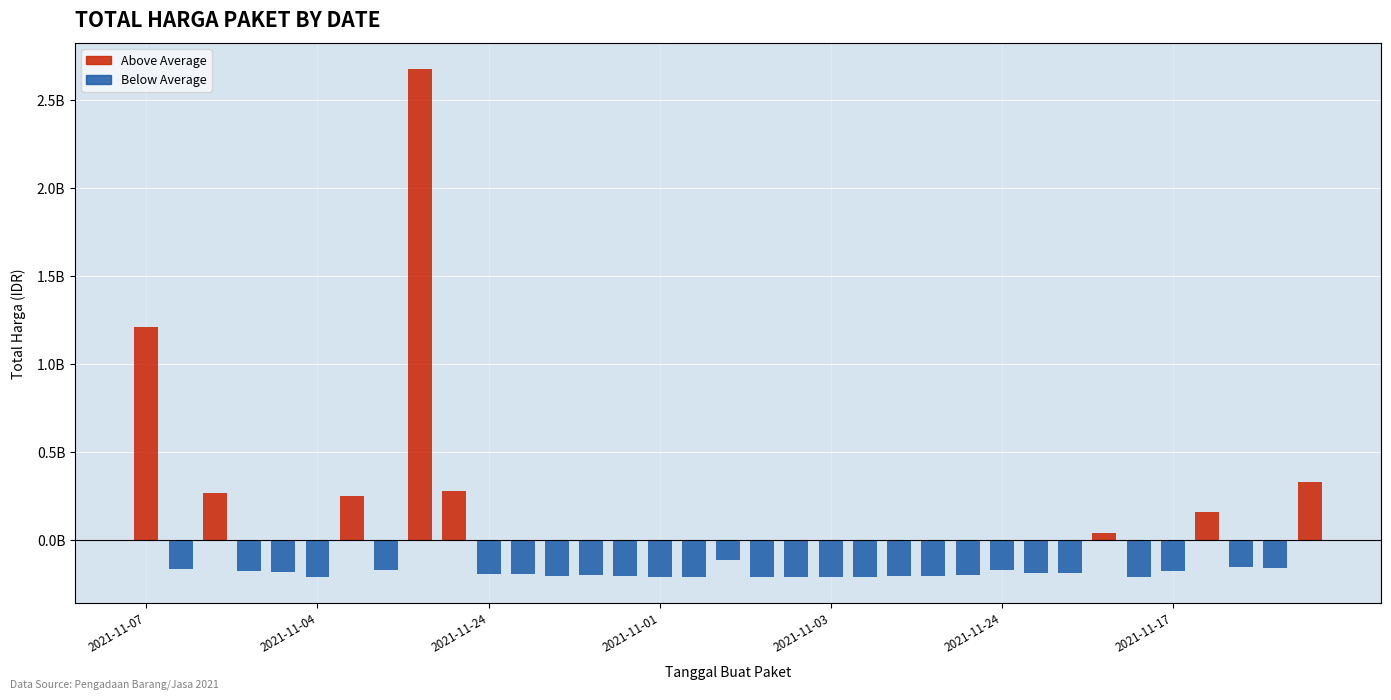

What is the spread (max minus min) of values at 21?

214632202.4